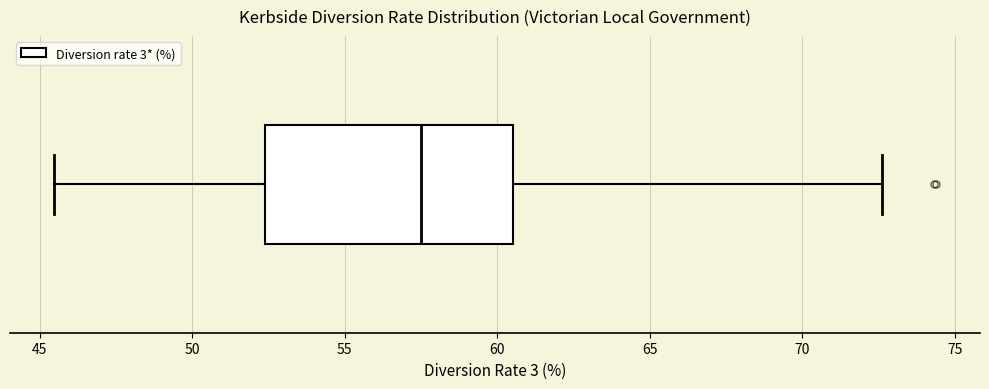

Transcribe this box plot: give where the median line is, the range the box spans, and where the two whiskers end, as read against the x-axis. The values are not printed on the chart, so give them approximately, as read against the axis.

median 57.5, box 52.5 to 60.5, whiskers 45.5 to 72.5